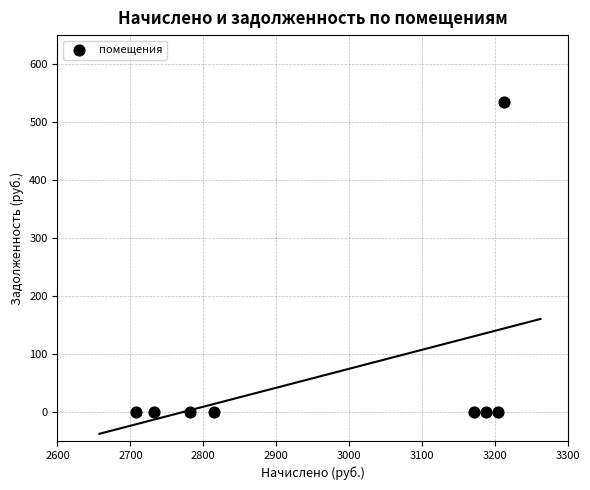

What is the range of X values (max minus min)?

505.1